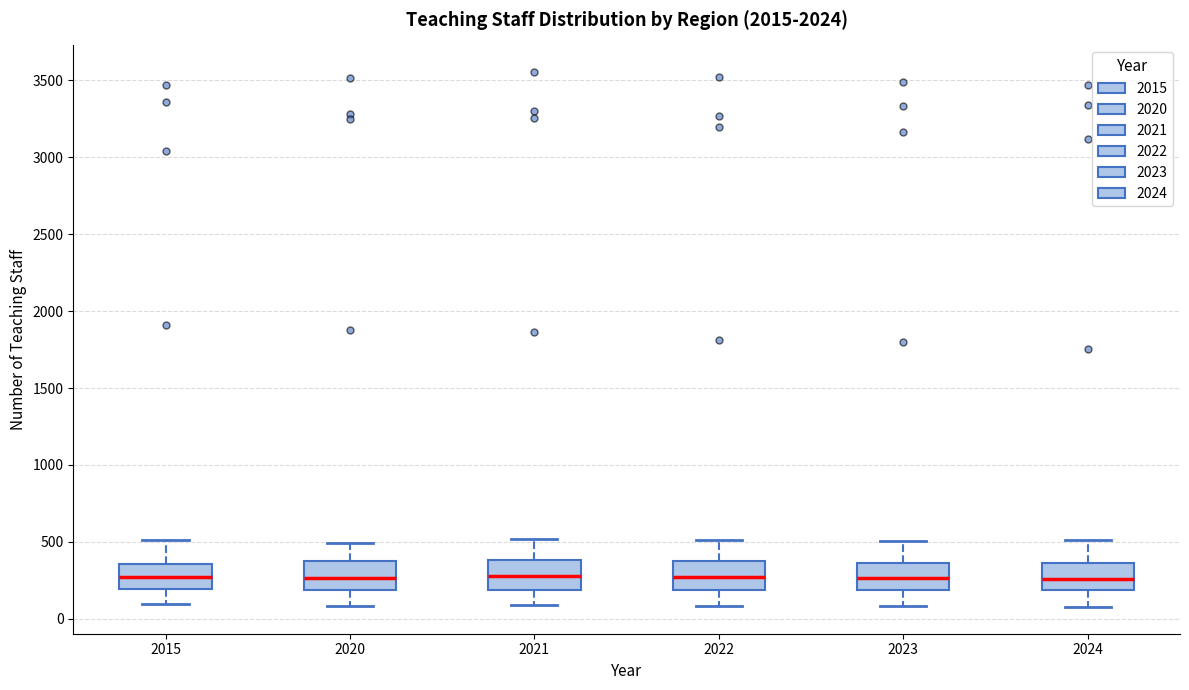

Where is the lower edge of the box at x = 2023 on the y-axis? The values are not printed on the chart, so give them approximately, as read against the axis.

200